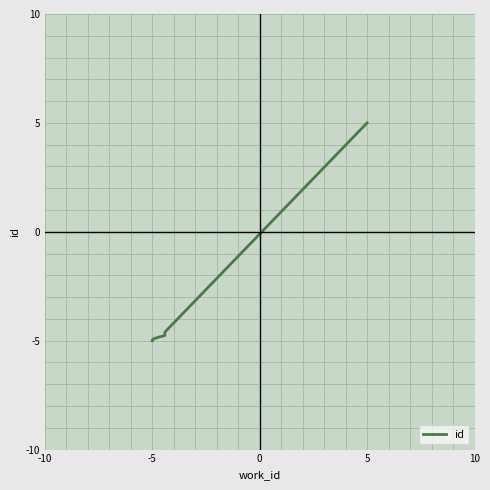

What is the difference between the second highest and second lowest values?

0.4